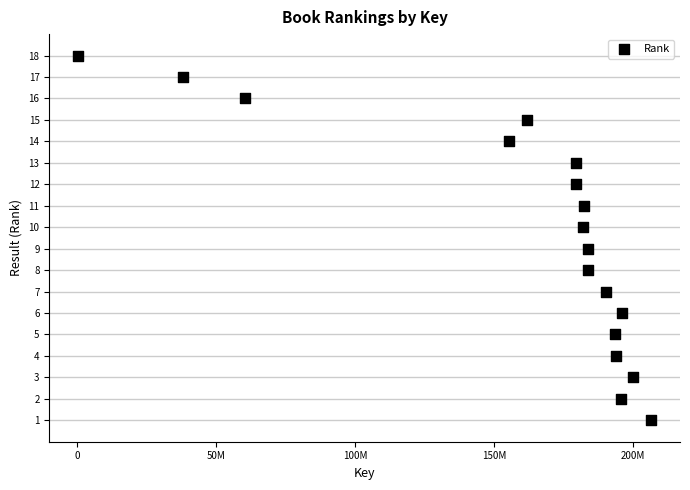

What is the range of X values (max minus min)?

206278600